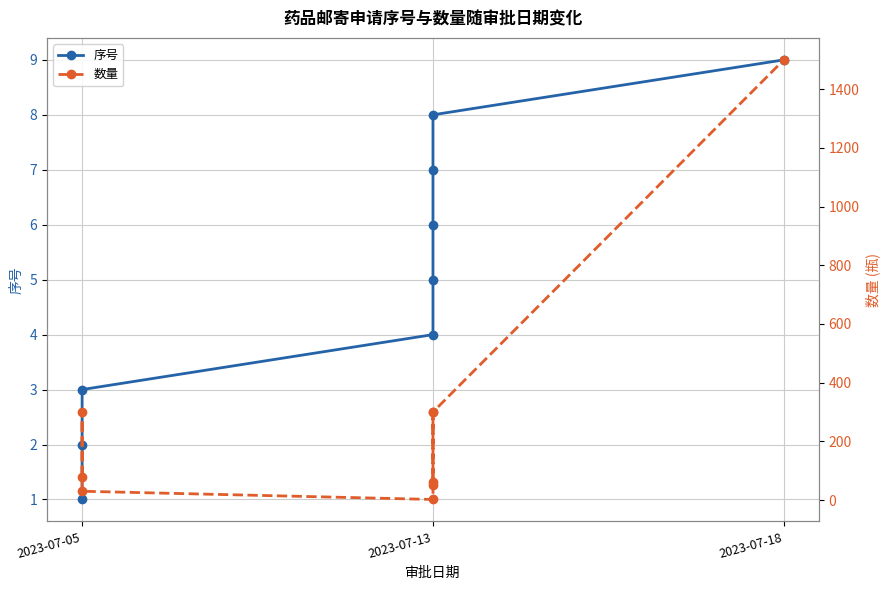

What is the value of the 序号 point at the 7th from the left?

7